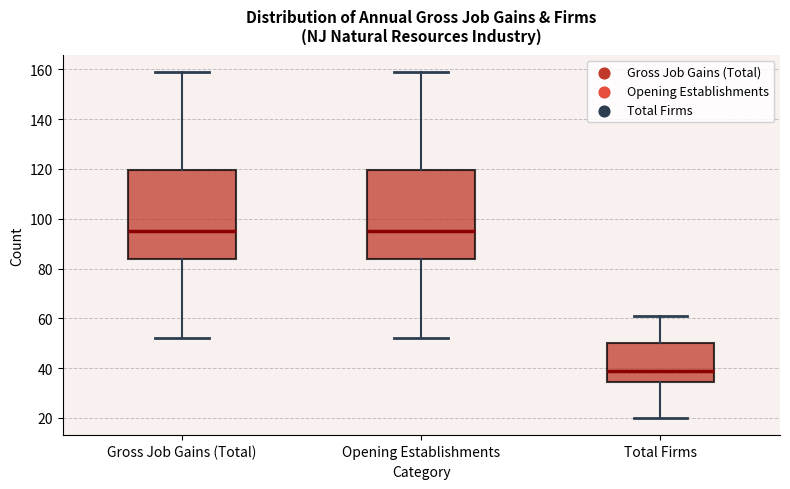

Reading left to right, read every box against the y-axis: the position of its median line, the range the box covers, and the ends of its whiskers. The values are not printed on the chart, so give them approximately, as read against the axis.

Gross Job Gains (Total): median 96, box 84 to 120, whiskers 52 to 160
Opening Establishments: median 96, box 84 to 120, whiskers 52 to 160
Total Firms: median 40, box 34 to 50, whiskers 20 to 62